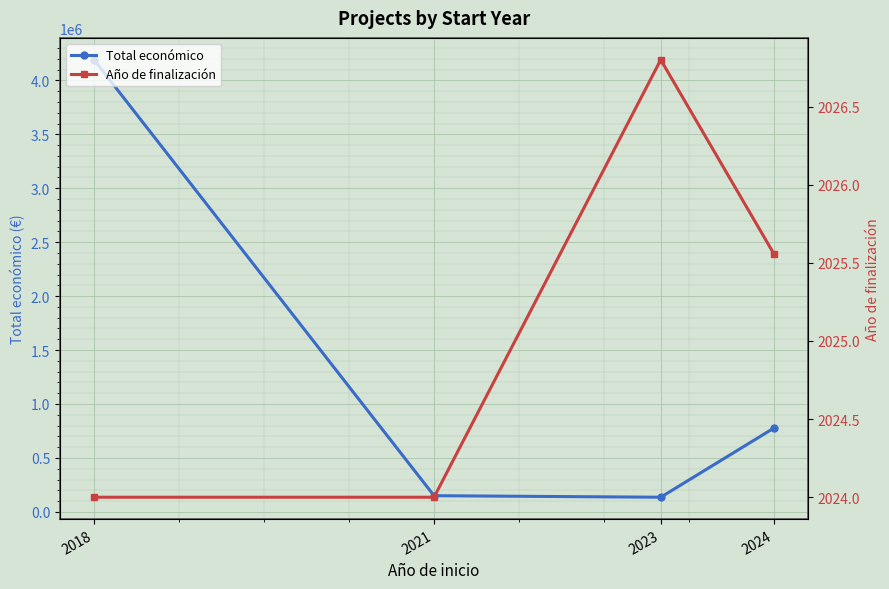

What is the value of the Año de finalización point at the 1st from the left?

2024.0